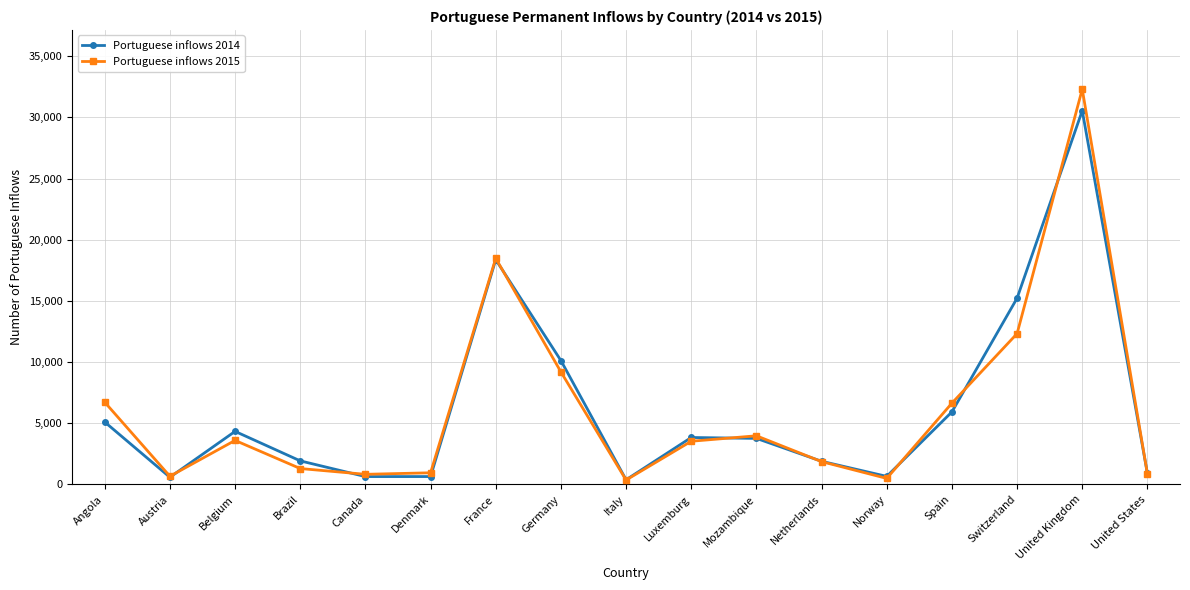

How many lines are shown in the chart?

2